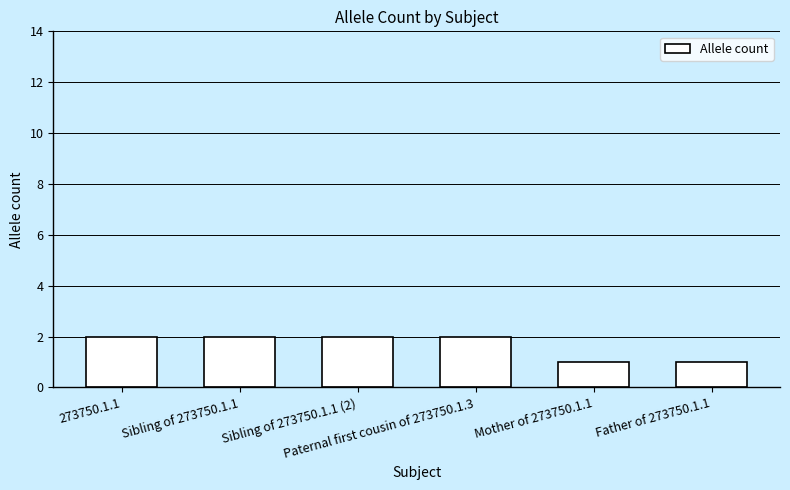

What is the label of the 4th bar from the left?

Paternal first cousin of 273750.1.3